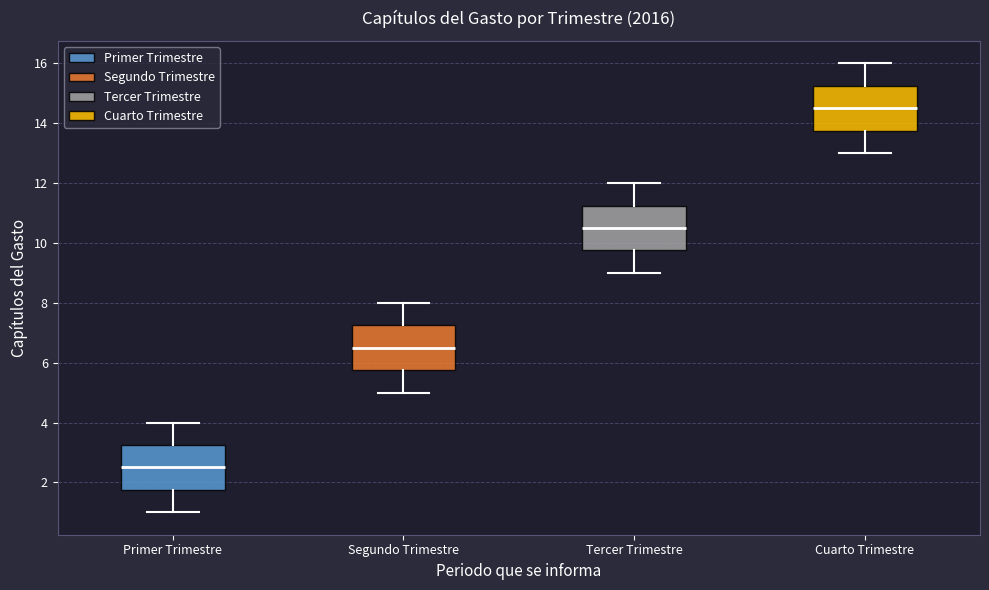

Which box's median line is the highest?

Cuarto Trimestre